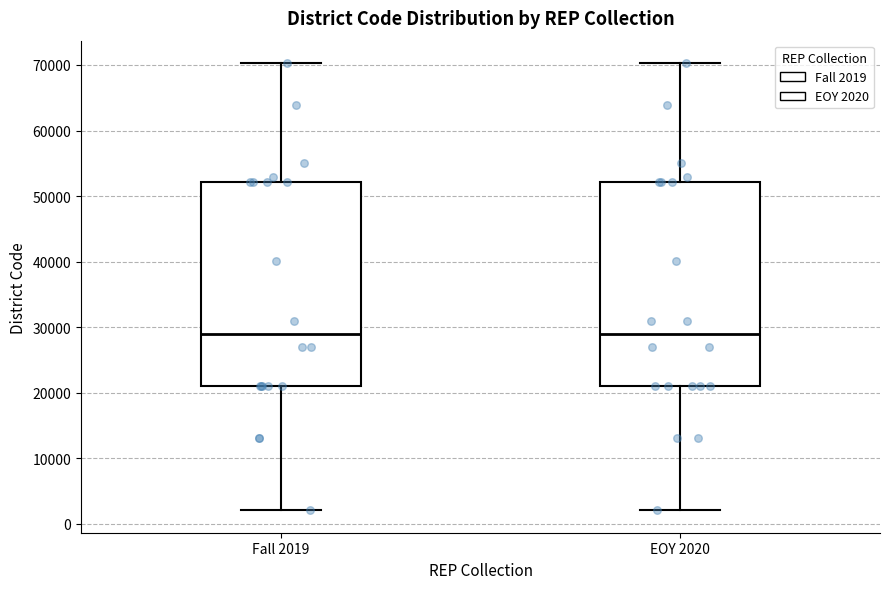

Reading left to right, transcribe this box plot: for each box, give where its median line is, the range the box spans, and where its two whiskers end, as read against the y-axis. The values are not printed on the chart, so give them approximately, as read against the axis.

Fall 2019: median 29000, box 21000 to 52000, whiskers 2000 to 70000
EOY 2020: median 29000, box 21000 to 52000, whiskers 2000 to 70000